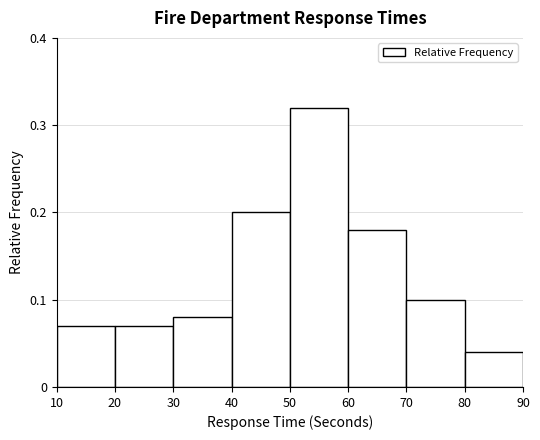

What is the height of the bar covering 30 to 40 on the x-axis? The values are not printed on the chart, so give them approximately, as read against the axis.

0.08